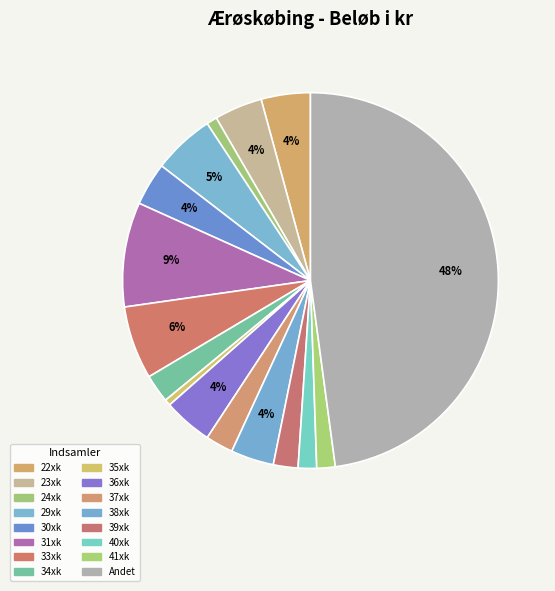

Count the number of slices in the pie.

16